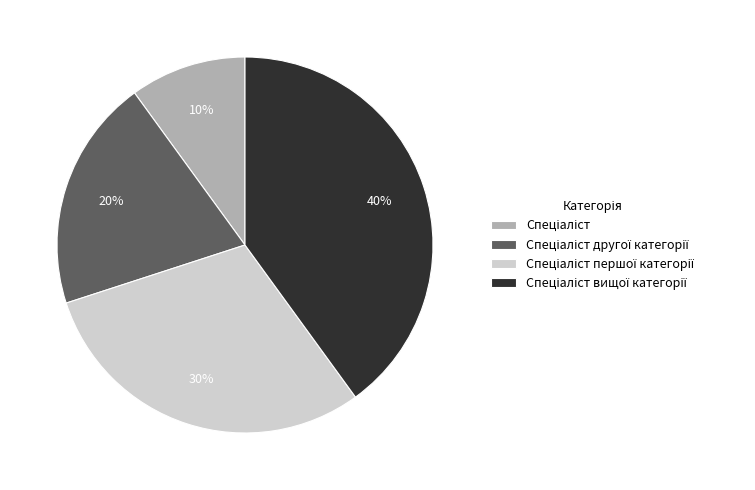

To the nearest percent, what is the difference between the largest and smallest slice percentages?

30%